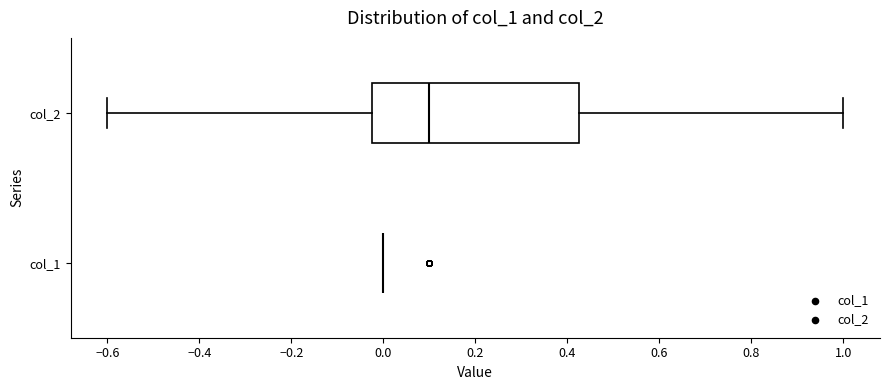

Reading bottom to top, read every box against the x-axis: the position of its median line, the range the box covers, and the ends of its whiskers. The values are not printed on the chart, so give them approximately, as read against the axis.

col_1: box collapsed to a line at 0.00, whiskers 0.00 to 0.00
col_2: median 0.10, box -0.02 to 0.42, whiskers -0.60 to 1.00